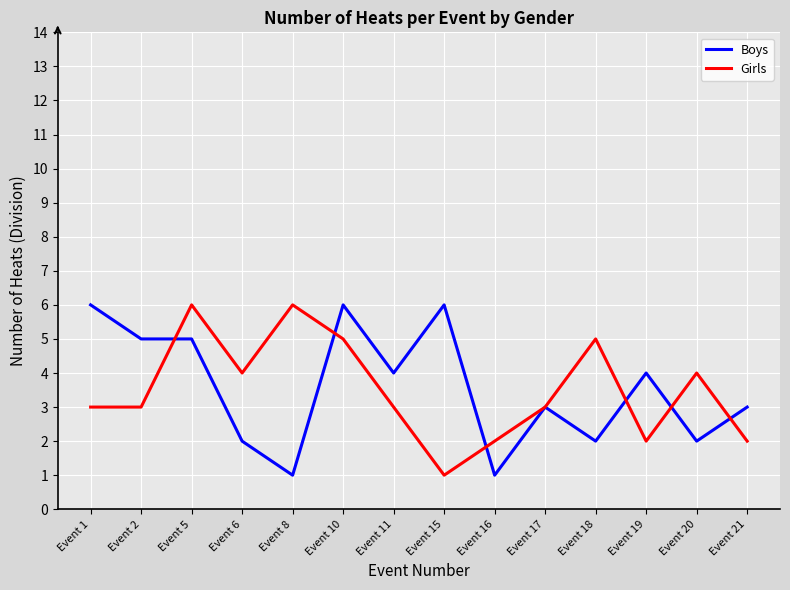

Reading left to right, list all the values displayed in this chart.

Boys: 6	5	5	2	1	6	4	6	1	3	2	4	2	3
Girls: 3	3	6	4	6	5	3	1	2	3	5	2	4	2